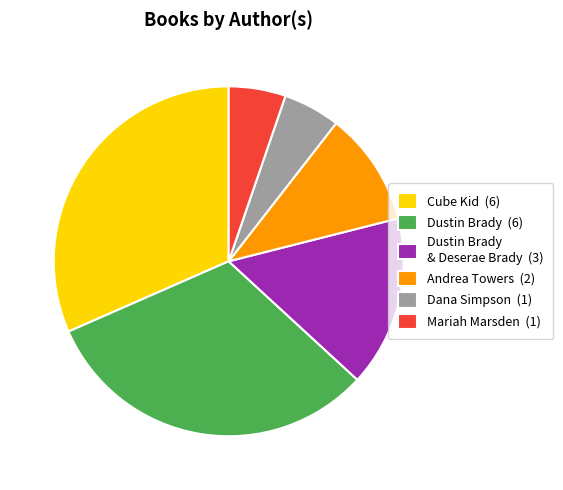

How many slices are in this pie chart?

6